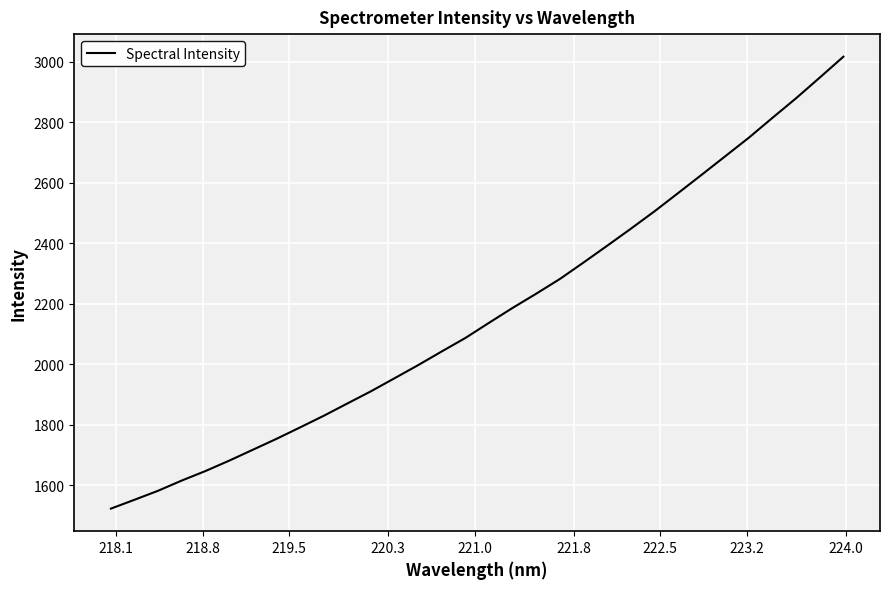

What is the maximum value shown in the chart?

3016.1